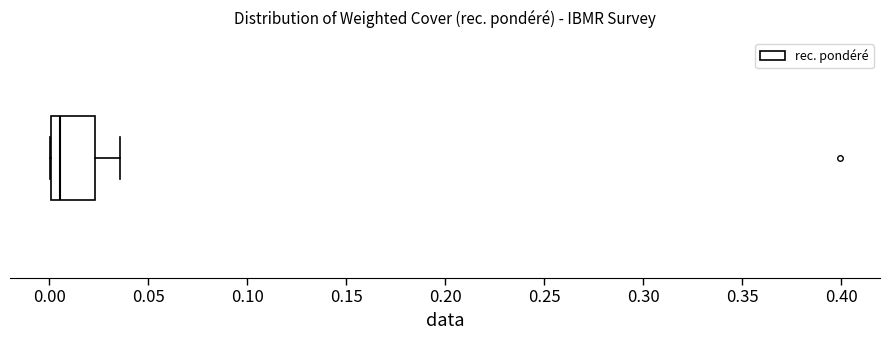

Read this box plot against the x-axis: the position of the median line, the range covered by the box, and the ends of both whiskers. The values are not printed on the chart, so give them approximately, as read against the axis.

median 0.005, box 0.000 to 0.025, whiskers 0.000 to 0.035